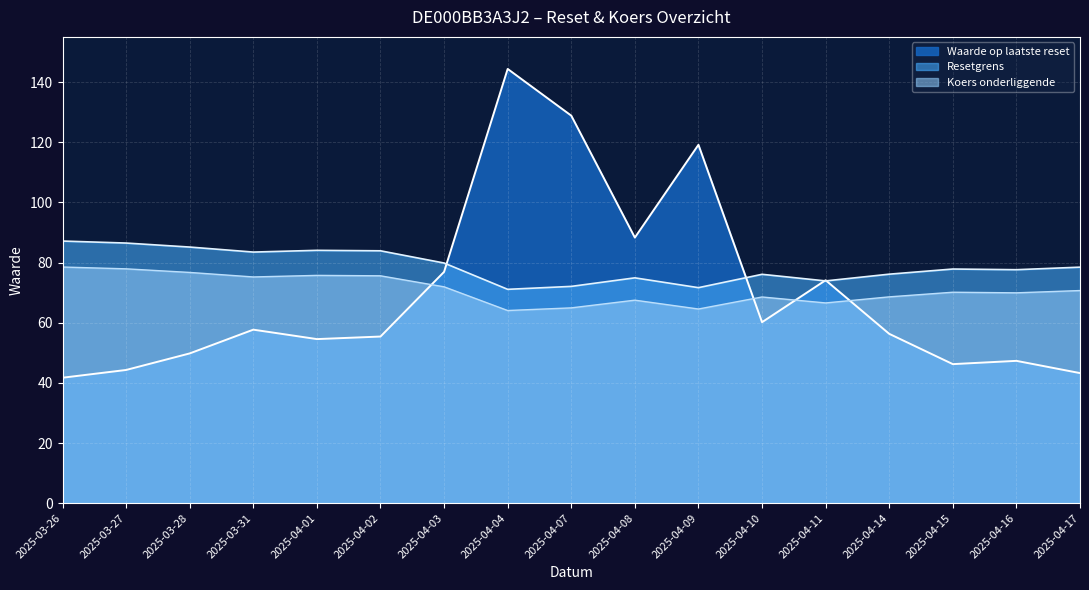

What is the label of the 9th point from the right?

2025-04-07